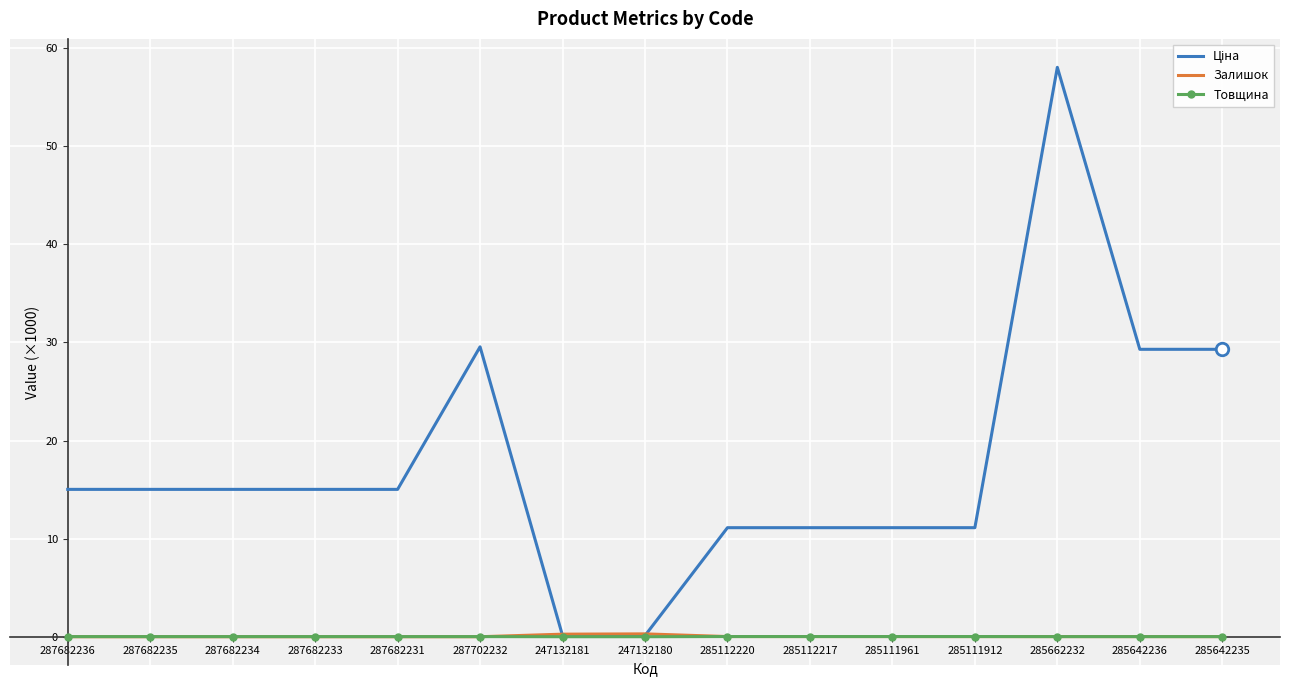

The Товщина series shows 0.0 at 247132180. True or false?

True